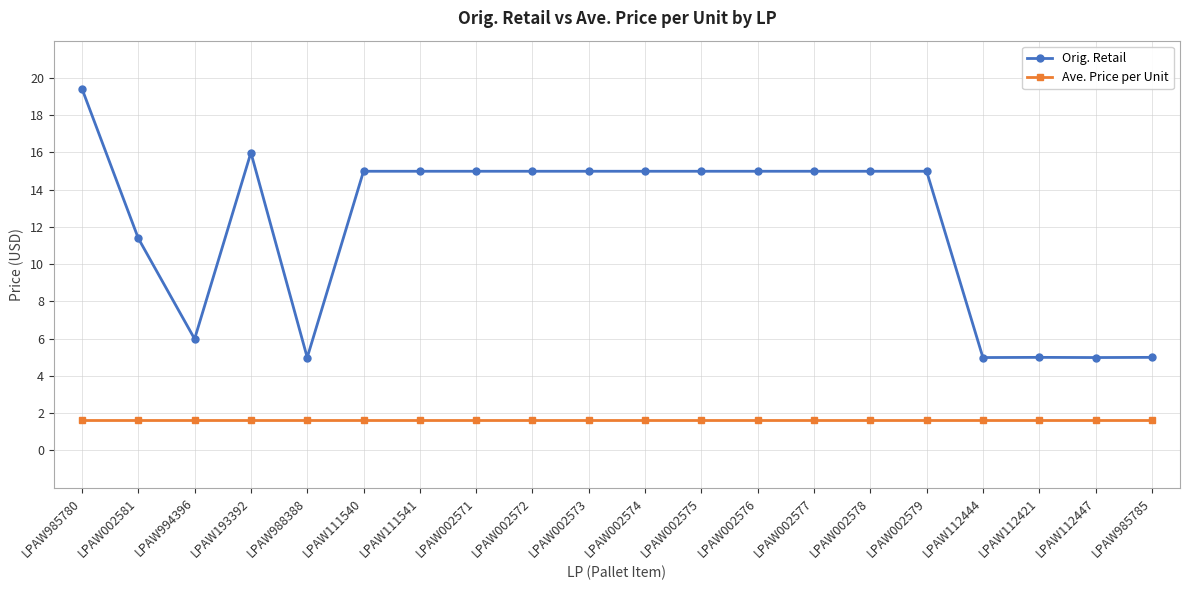

Which label corresponds to the largest value in the chart?

LPAW985780